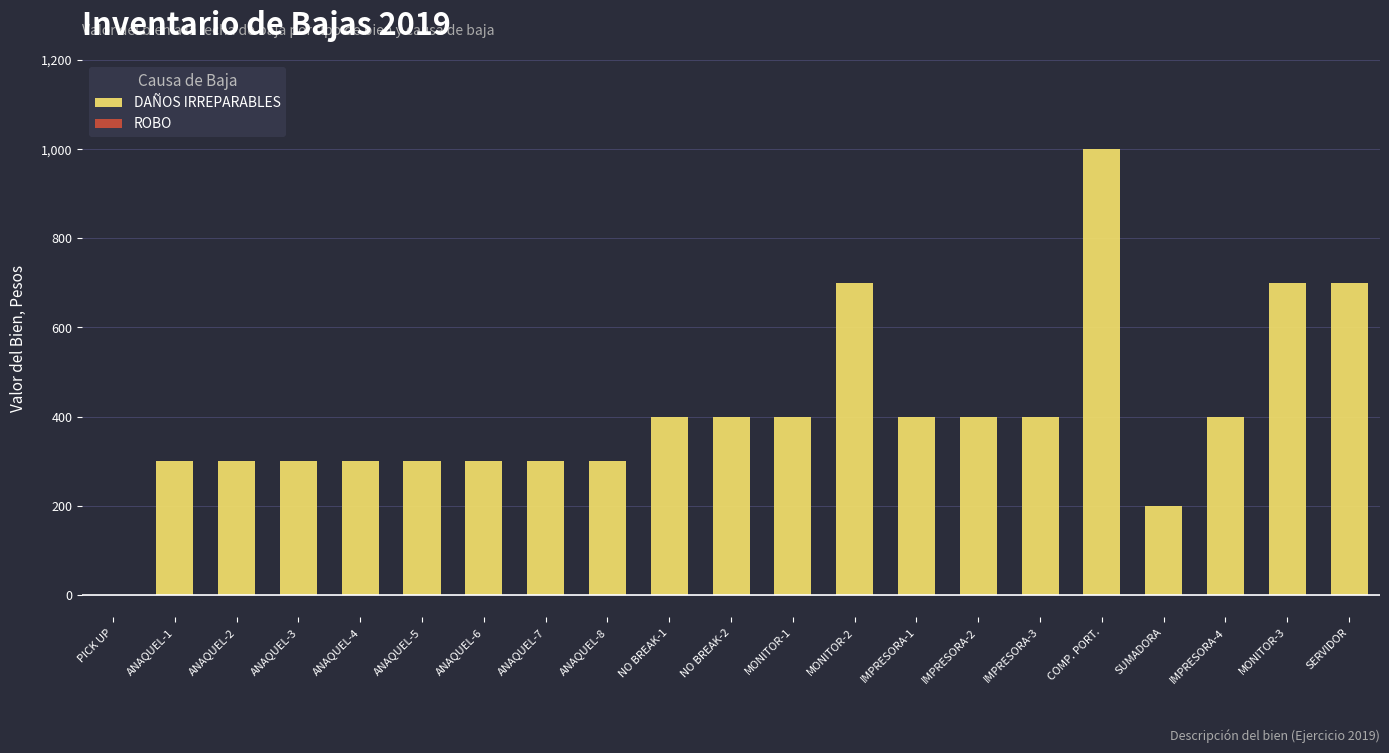

Approximately how many times larger is the value at ANAQUEL-8 compared to SUMADORA?

1.5